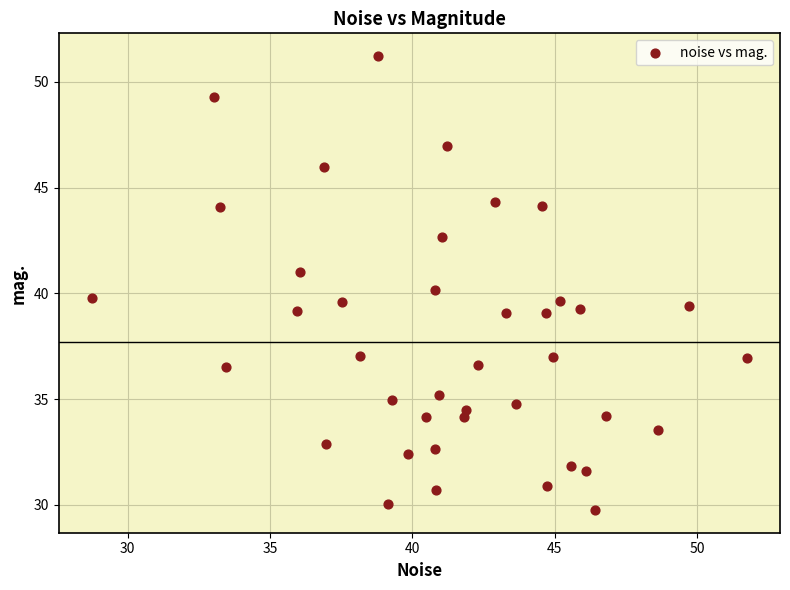

What is the range of Y values (max minus min)?

21.5